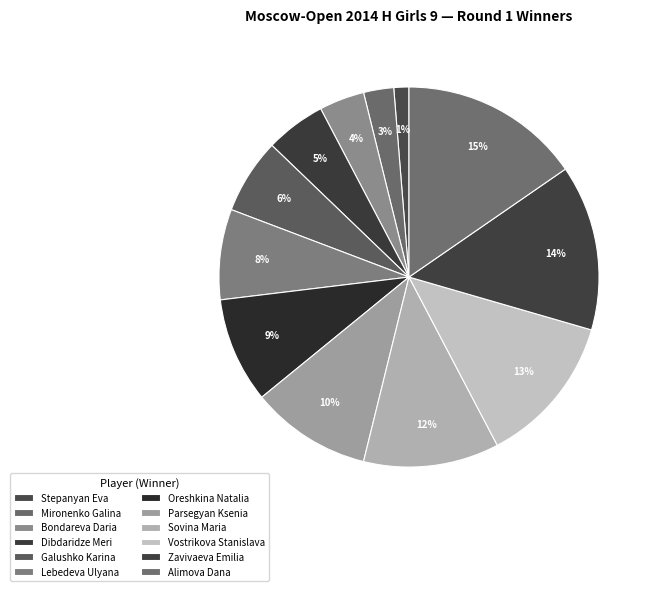

True or false: Mironenko Galina accounts for 16% of the total.

False